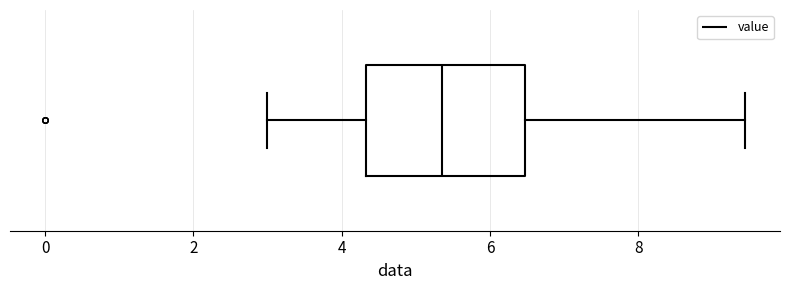

Read this box plot against the x-axis: the position of the median line, the range covered by the box, and the ends of both whiskers. The values are not printed on the chart, so give them approximately, as read against the axis.

median 5.4, box 4.4 to 6.4, whiskers 3.0 to 9.4